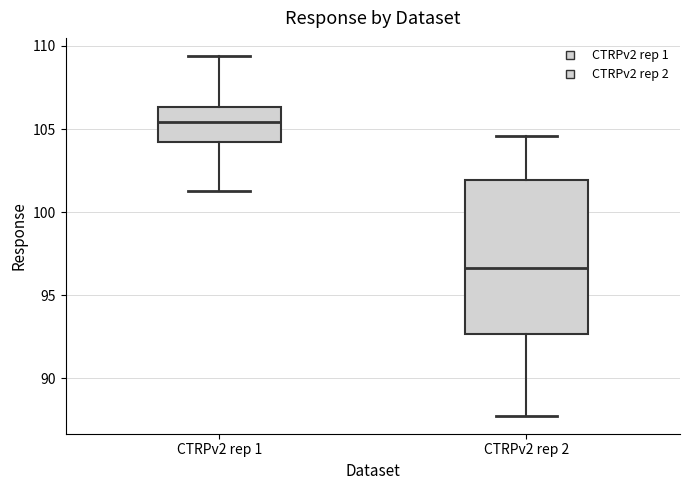

Which box's median line is the lowest?

CTRPv2 rep 2